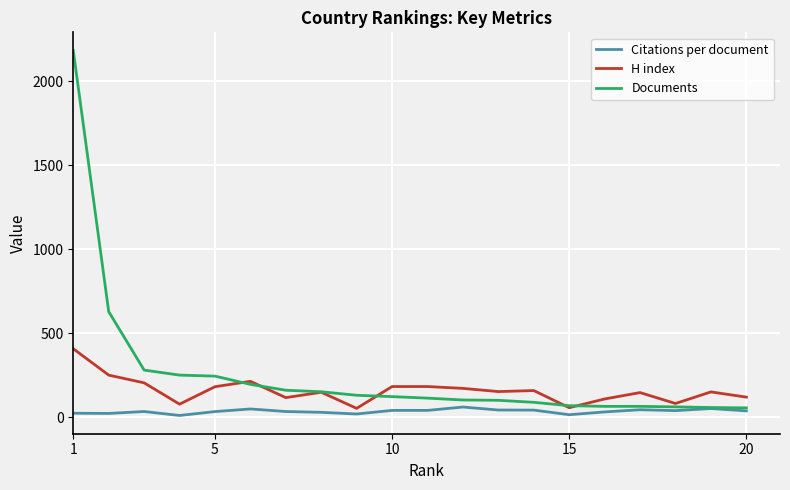

What is the minimum value for H index?

52.0